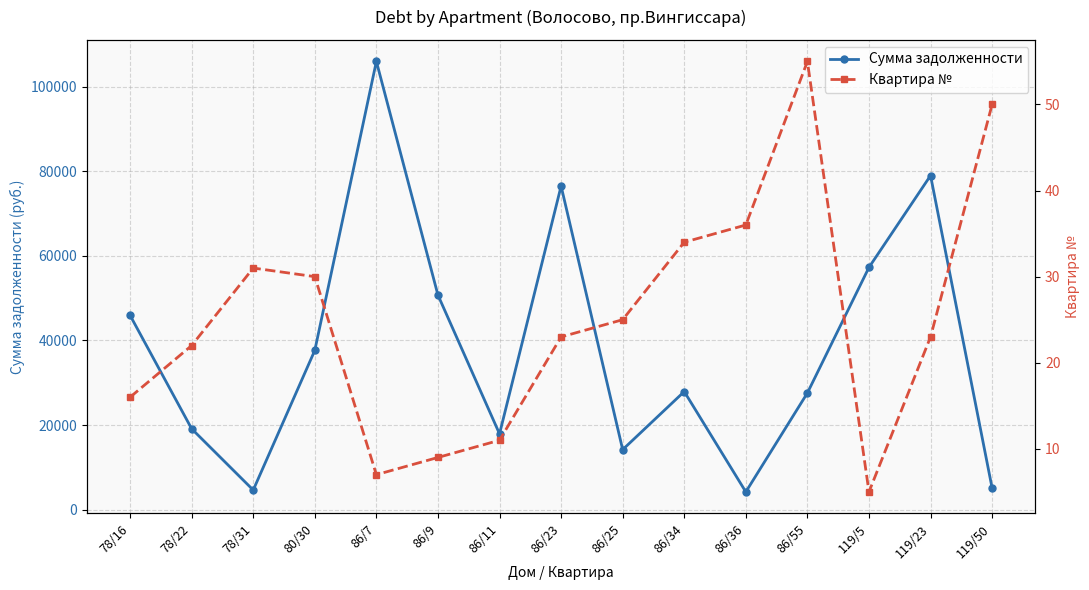

How many data points in Квартира № are less than 23?

6